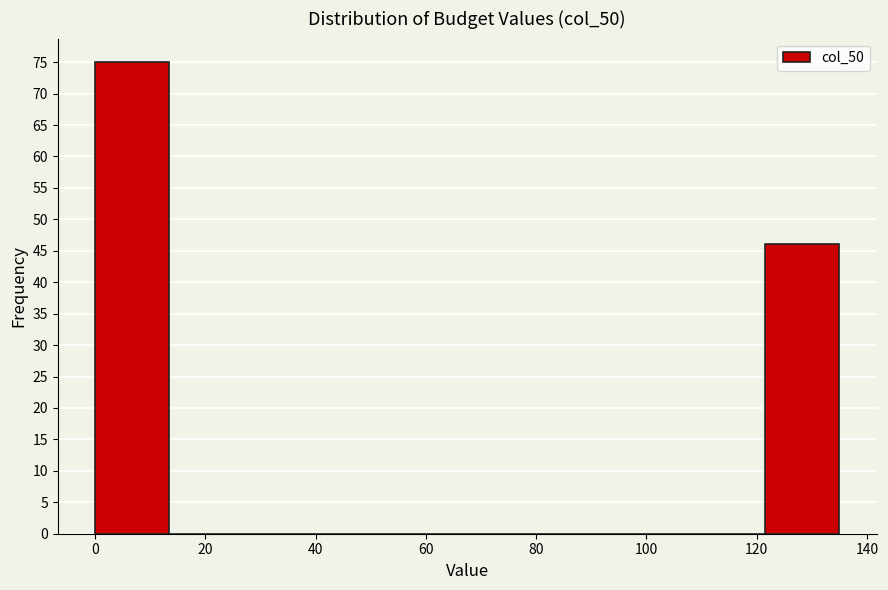

Reading left to right, transcribe this chart: for each bar, give the range it covers on the x-axis and its height. Neither the bar edges nor the heights are printed on the chart, so give them approximately, as read against the axes.

0.0 to 13.5: 75
13.5 to 27.0: 0
27.0 to 40.5: 0
40.5 to 54.0: 0
54.0 to 67.5: 0
67.5 to 81.0: 0
81.0 to 94.5: 0
94.5 to 108.0: 0
108.0 to 121.5: 0
121.5 to 135.0: 46